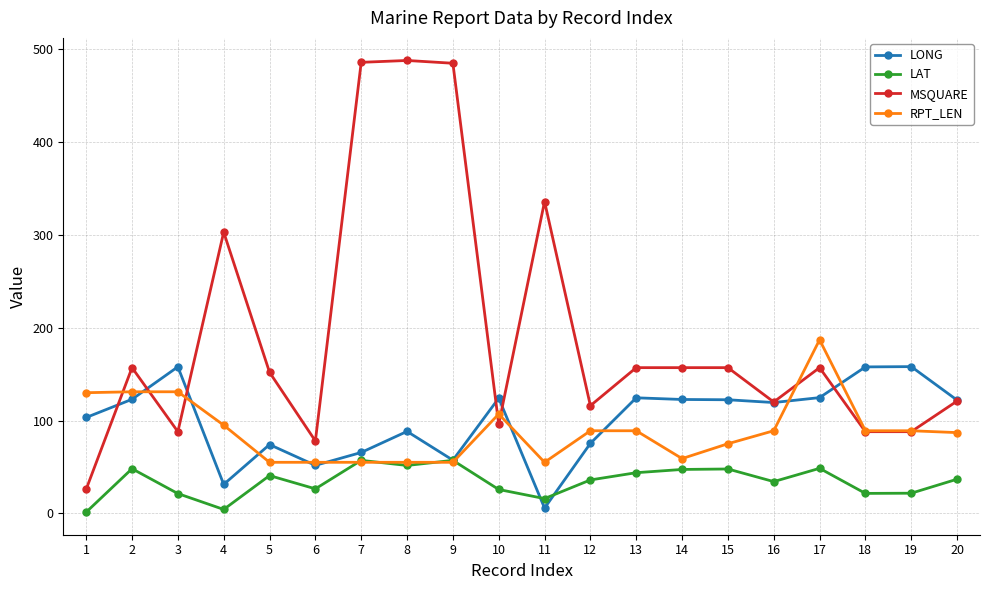

What is the value of the RPT_LEN point at the 3rd from the left?

131.0